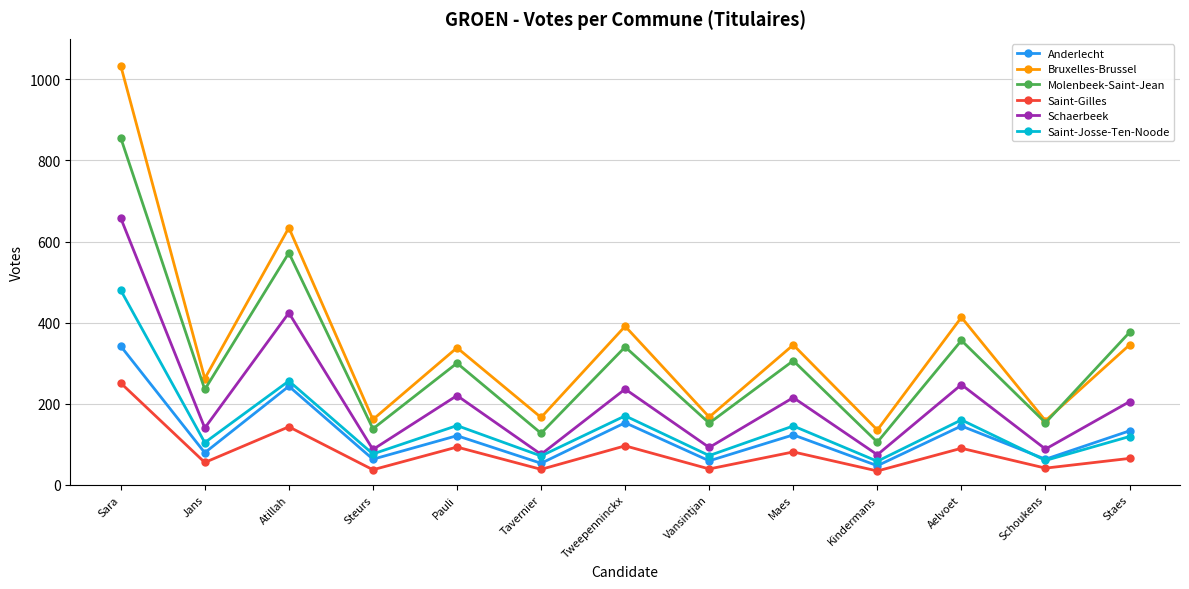

Read the Anderlecht value at Kindermans, to the nearest 10.

50